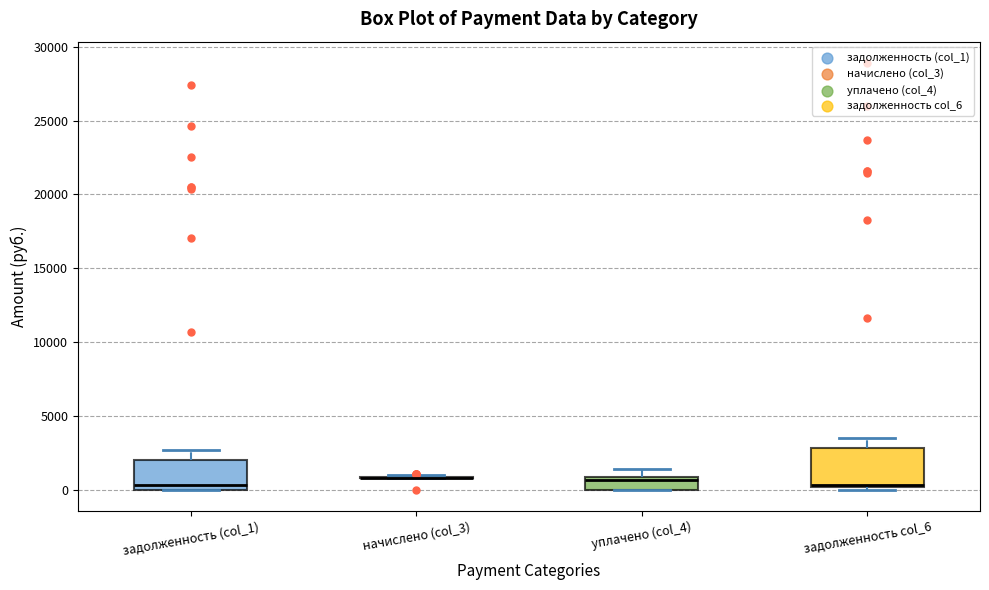

Reading left to right, read every box against the y-axis: the position of its median line, the range the box covers, and the ends of its whiskers. The values are not printed on the chart, so give them approximately, as read against the axis.

задолженность (col_1): median 500, box 0 to 2000, whiskers 0 to 2500
начислено (col_3): box collapsed to a line at 1000, whiskers 1000 to 1000
уплачено (col_4): median 500, box 0 to 1000, whiskers 0 to 1500
задолженность col_6: median 500, box 0 to 3000, whiskers 0 (just below the box's lower edge) to 3500